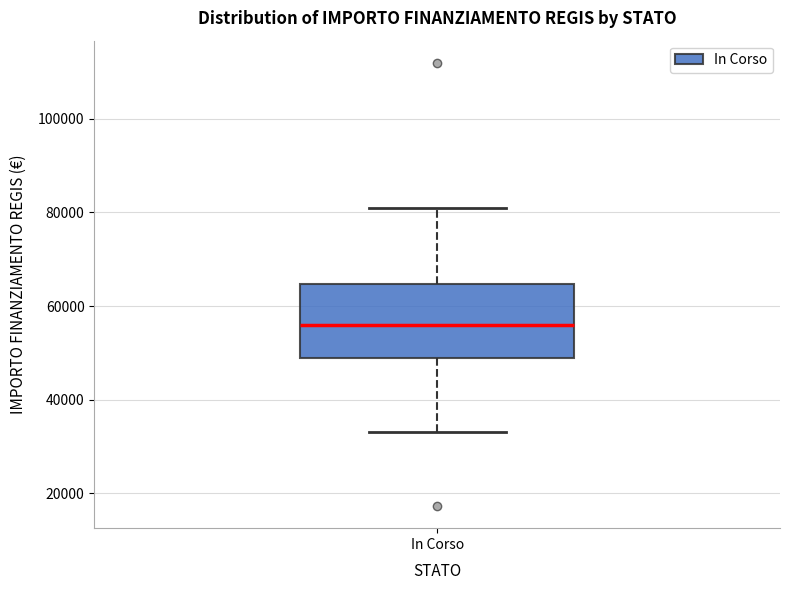

Where is the upper edge of the box for In Corso on the y-axis? The values are not printed on the chart, so give them approximately, as read against the axis.

64000